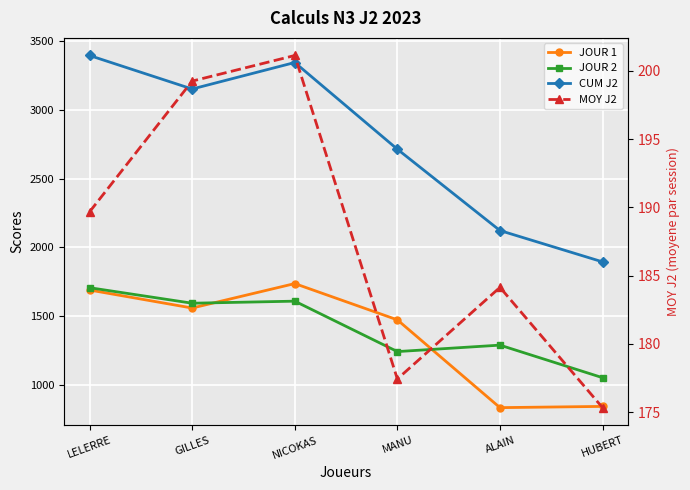

What is the minimum value for CUM J2?

1895.0